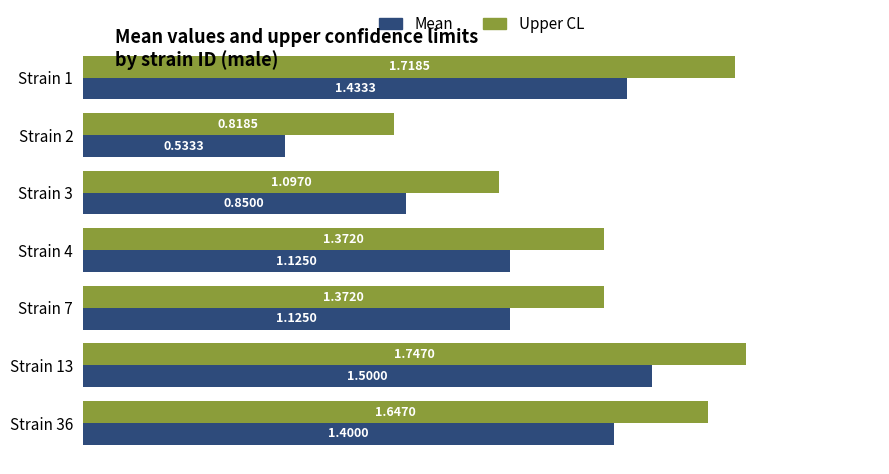

At how many categories does at least one series exceed 0?

7